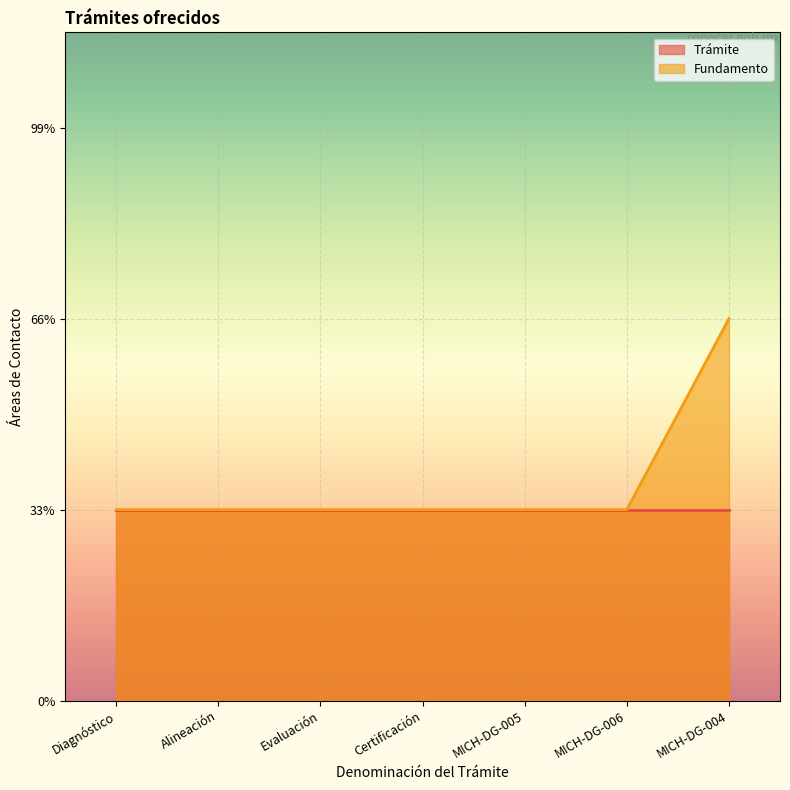

Reading right to left, what are all the values shown in this chart?

2	1	1	1	1	1	1